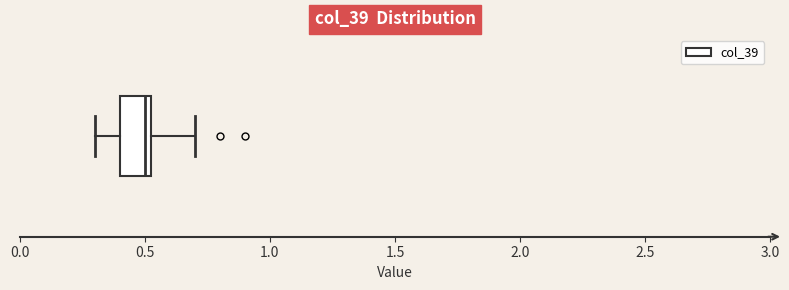

Read this box plot against the x-axis: the position of the median line, the range covered by the box, and the ends of both whiskers. The values are not printed on the chart, so give them approximately, as read against the axis.

median 0.50, box 0.40 to 0.55, whiskers 0.30 to 0.70